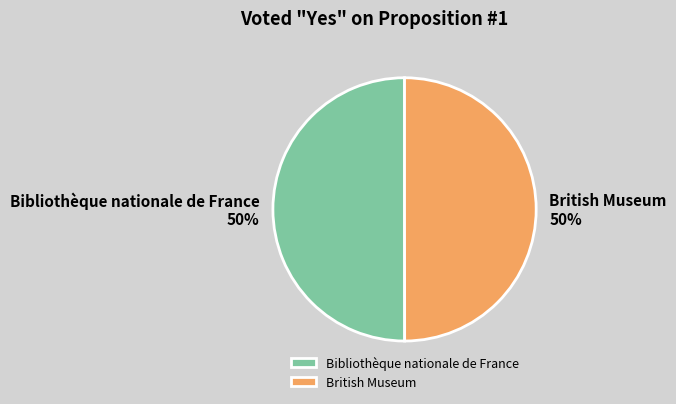

What percentage is the Bibliothèque nationale de France slice, to the nearest percent?

50%